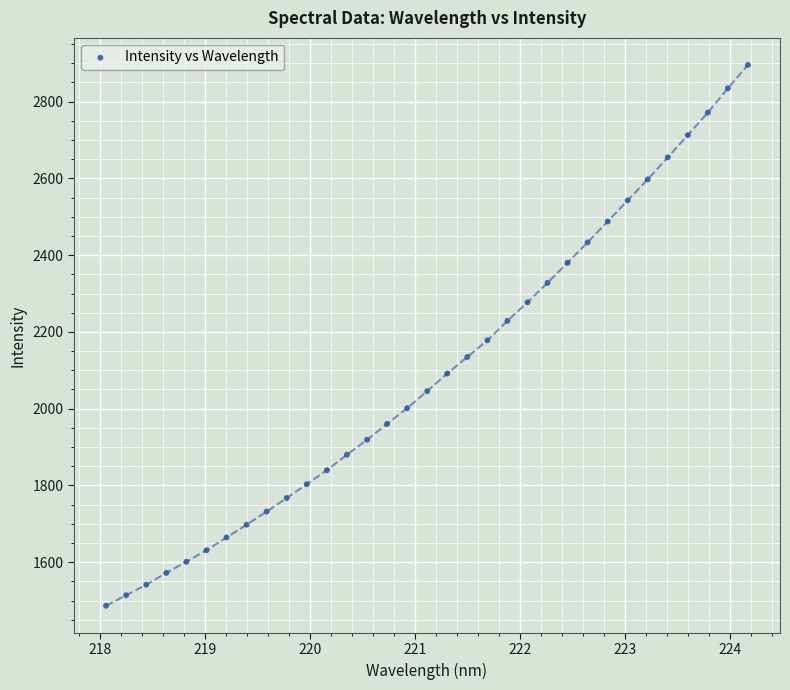

What is the range of Y values (max minus min)?

1409.2